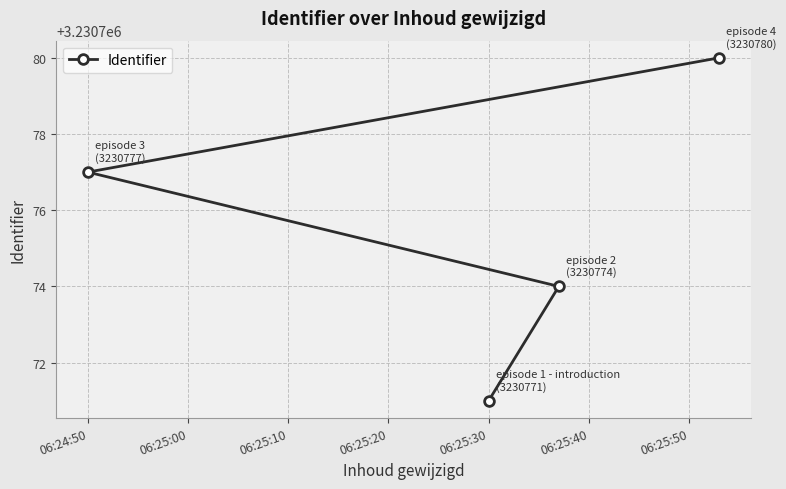

Reading left to right, extract all data points from this chart.

3230777	3230771	3230774	3230780